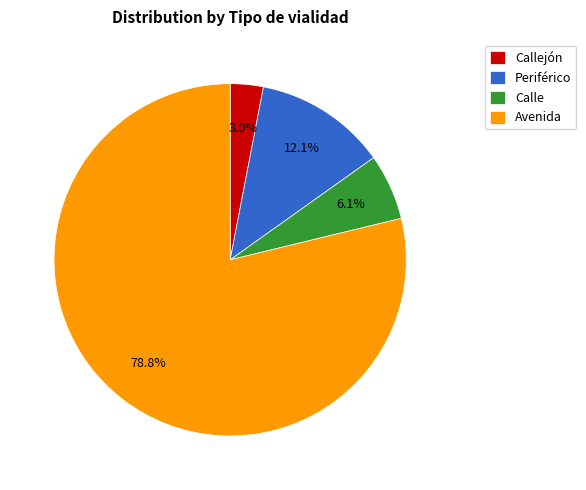

Is there a majority slice in this chart?

Yes